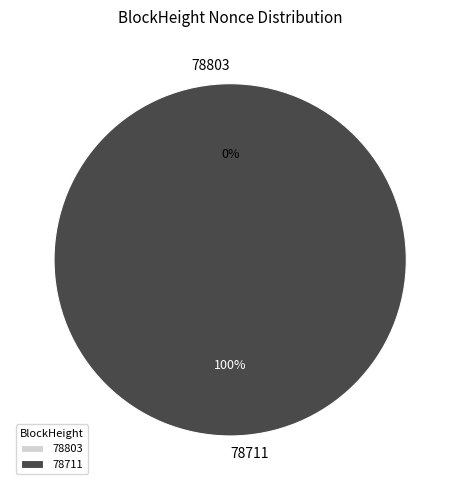

What is the majority slice?

78711